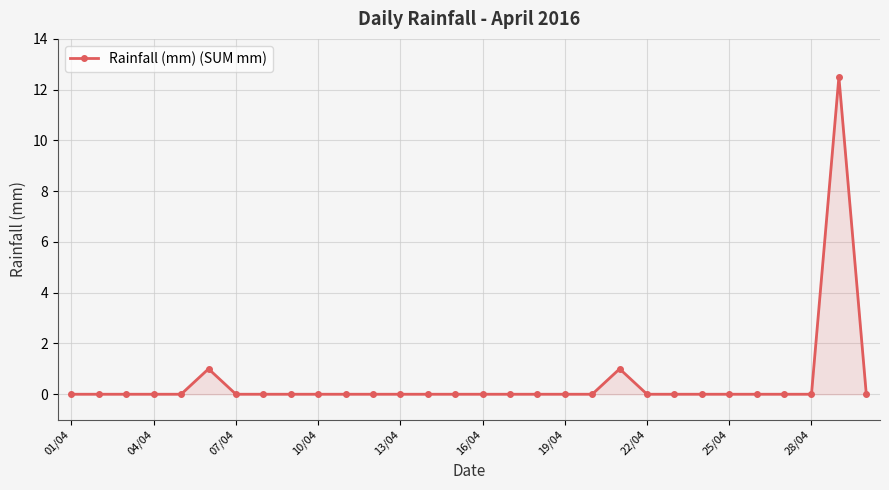

What is the greatest value displayed?

12.5